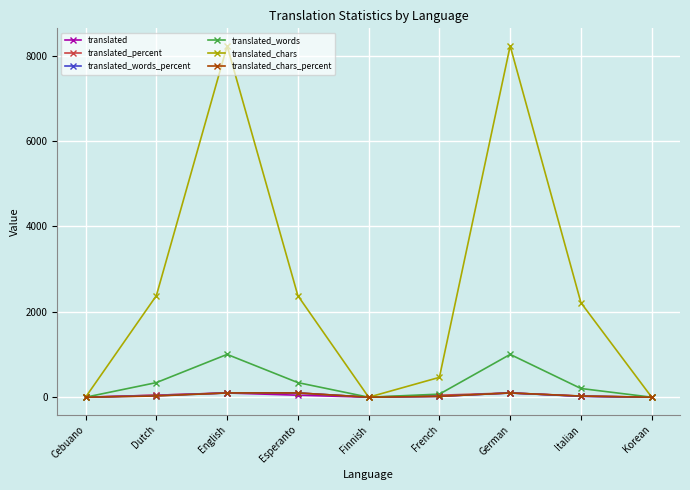

Which series has the largest total across all categories?

translated_chars